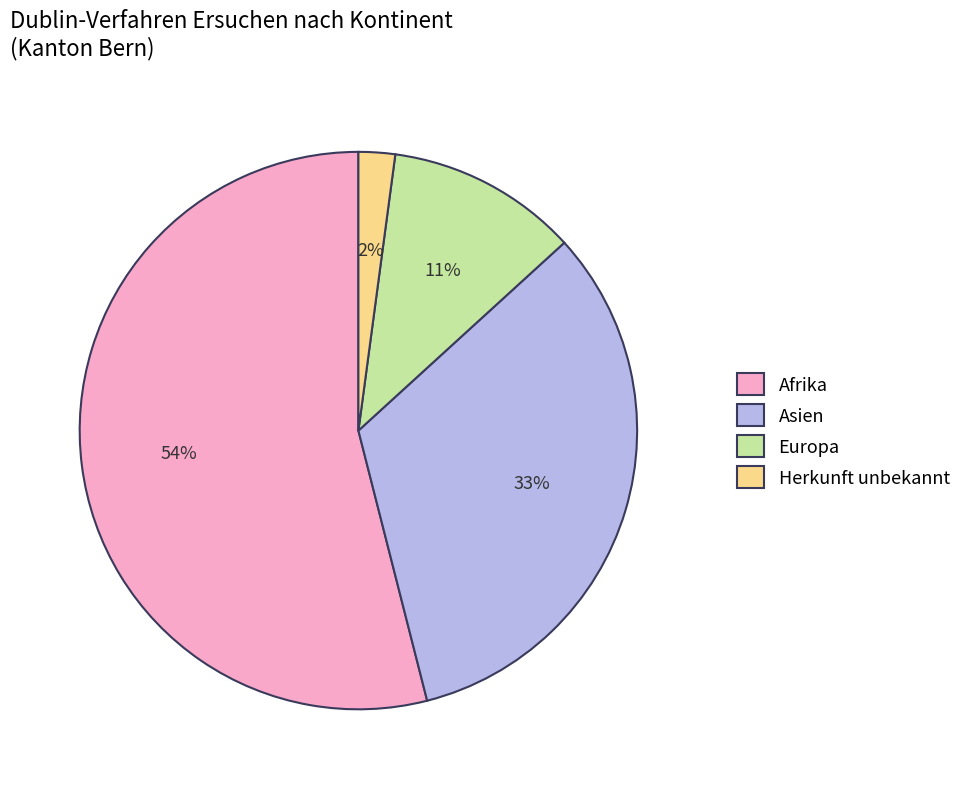

Is there any slice that represents more than half of the pie?

Yes